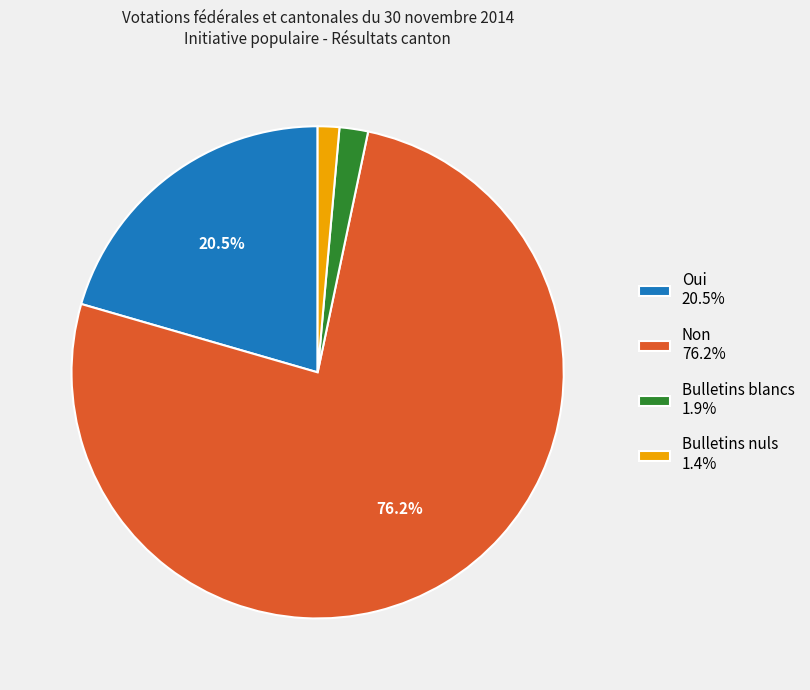

Is Bulletins blancs 1.9% the majority of the pie?

No